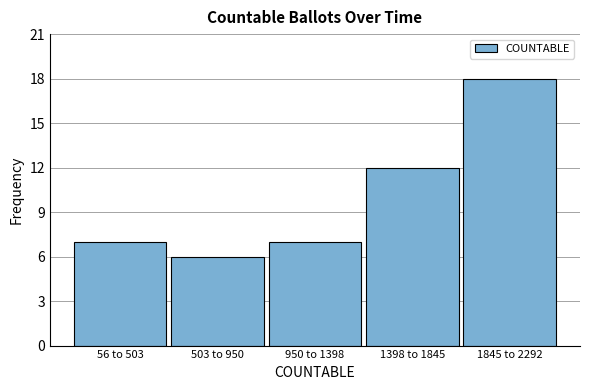

Reading left to right, extract all data points from this chart.

56 to 503=7	503 to 950=6	950 to 1398=7	1398 to 1845=12	1845 to 2292=18